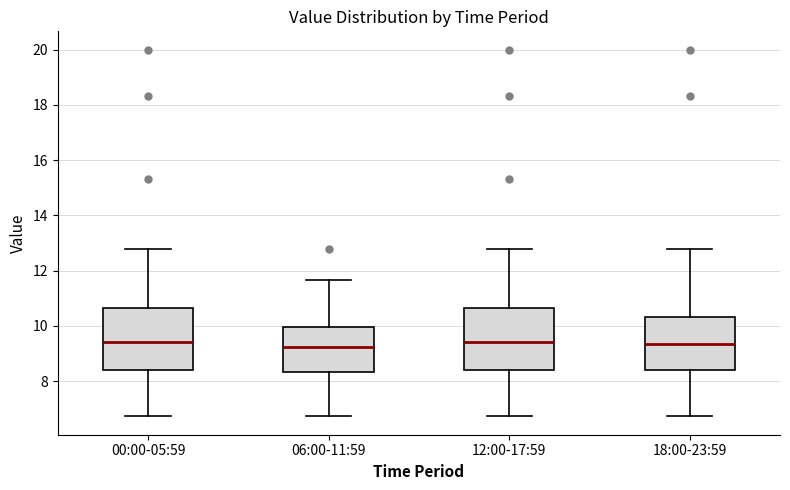

Where is the lower edge of the box for 12:00-17:59 on the y-axis? The values are not printed on the chart, so give them approximately, as read against the axis.

8.4